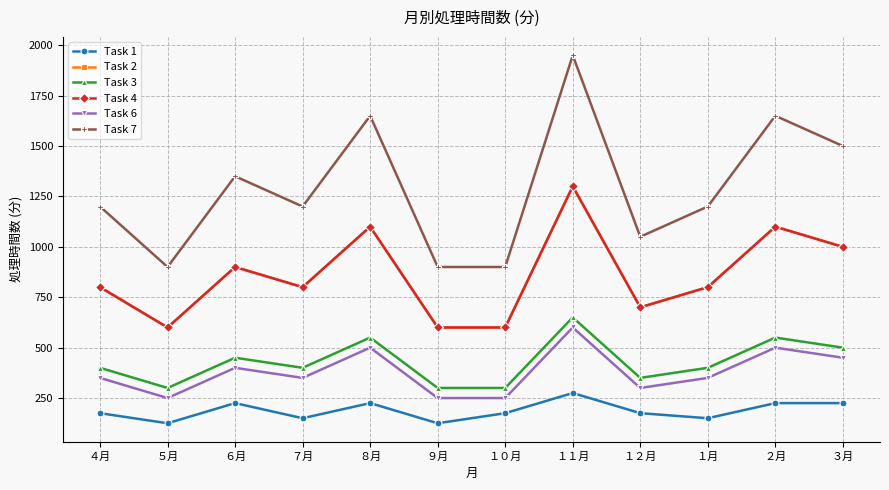

Rank the series by their maximum value, from lowest to highest.

Task 1, Task 6, Task 3, Task 2, Task 4, Task 7